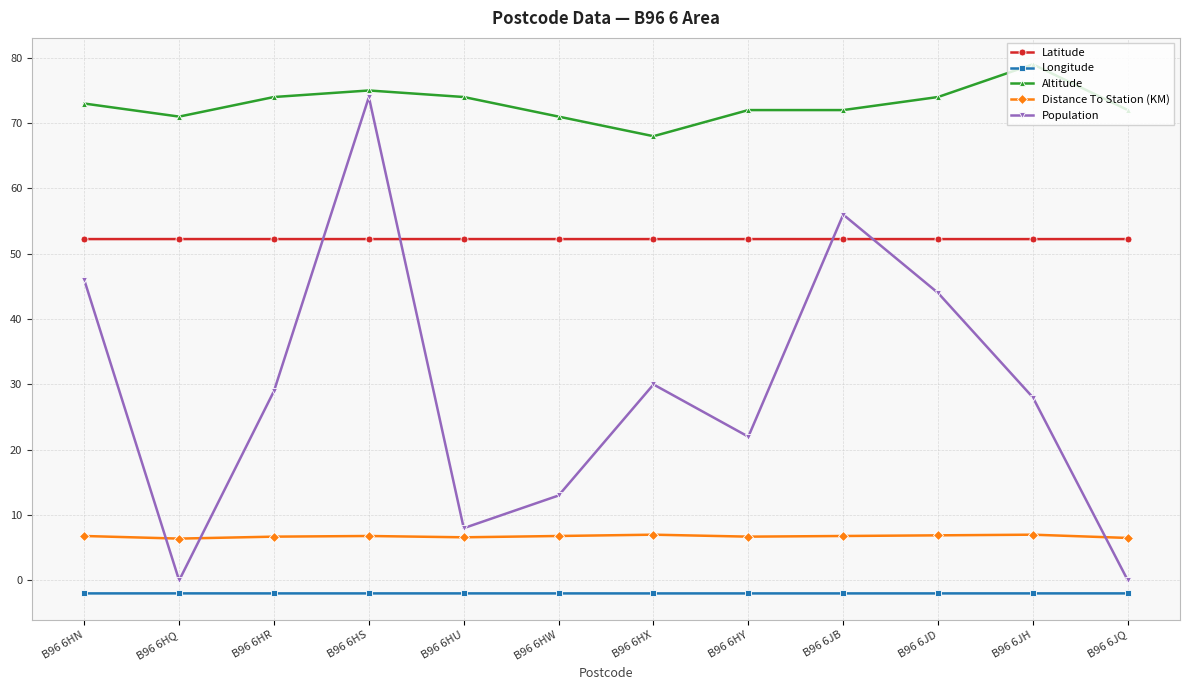

What is the approximate value of Longitude at B96 6HY?

-2.0